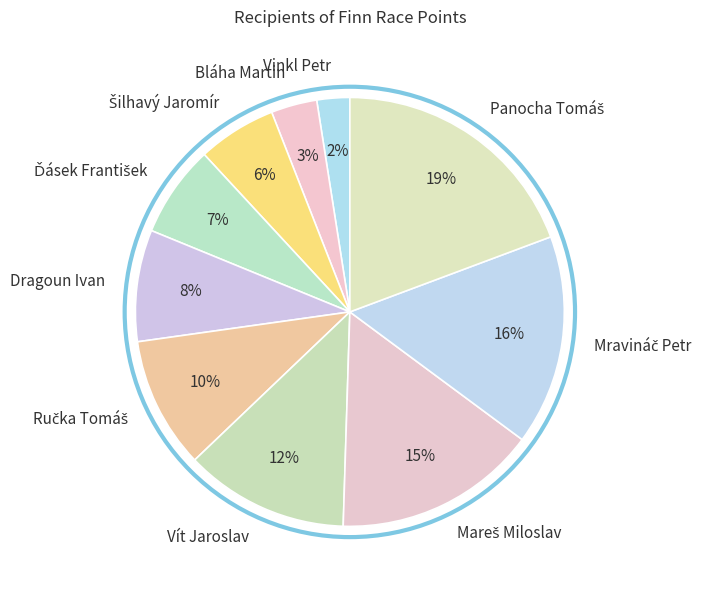

Which category has the smallest portion of the pie?

Vinkl Petr